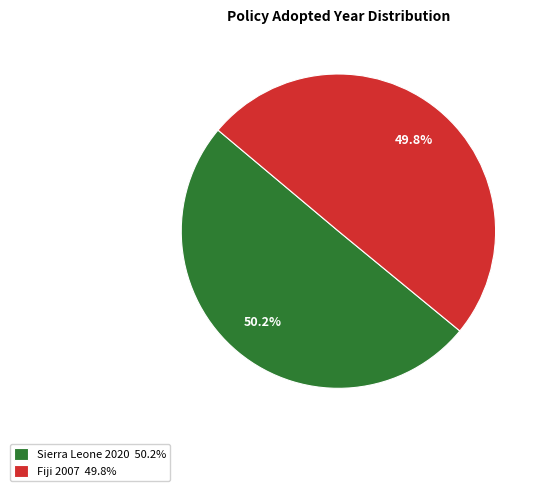

Approximately how many times larger is the value at Sierra Leone 2020 50.2% compared to Fiji 2007 49.8%?

1.0